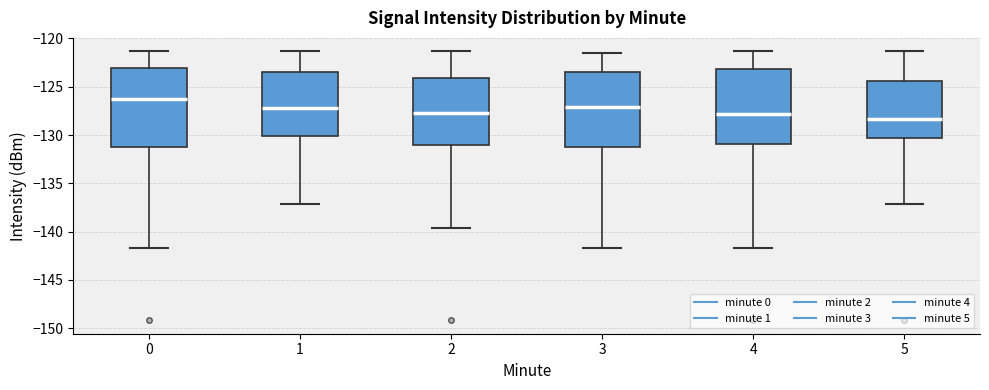

Where is the upper edge of the box at x = 5 on the y-axis? The values are not printed on the chart, so give them approximately, as read against the axis.

-124.5